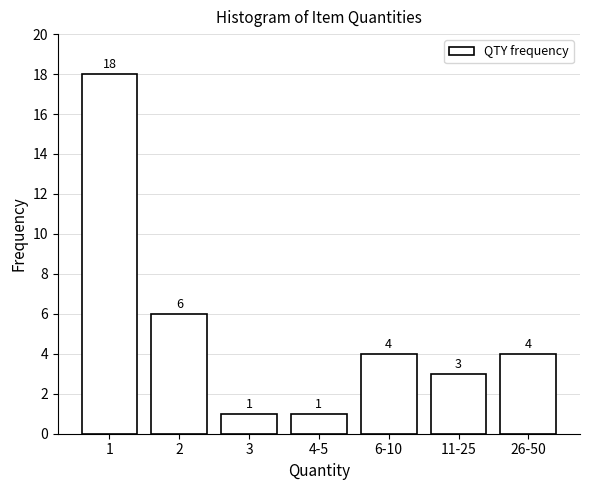

Reading right to left, extract all data points from this chart.

4	3	4	1	1	6	18